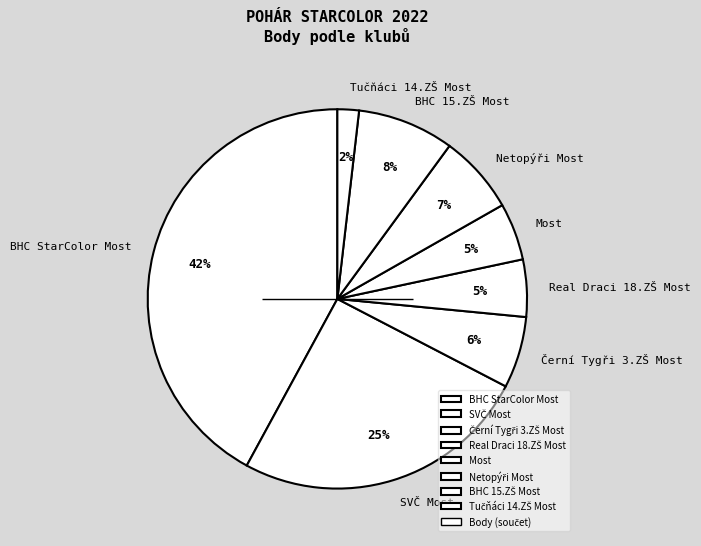

To the nearest percent, what is the average slice percentage?

12%